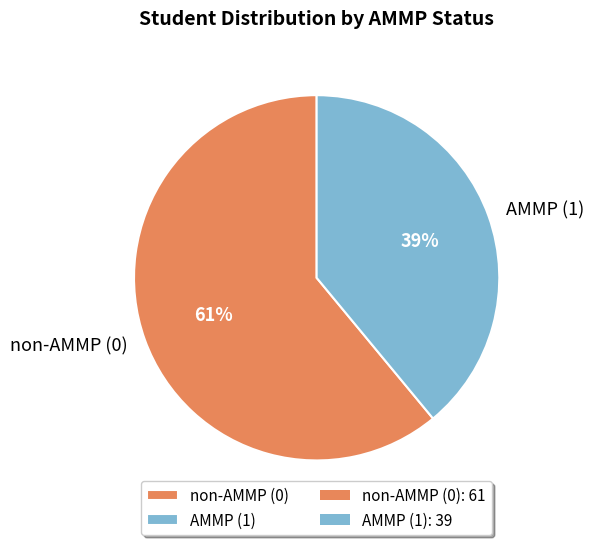

How many segments does this pie chart have?

2